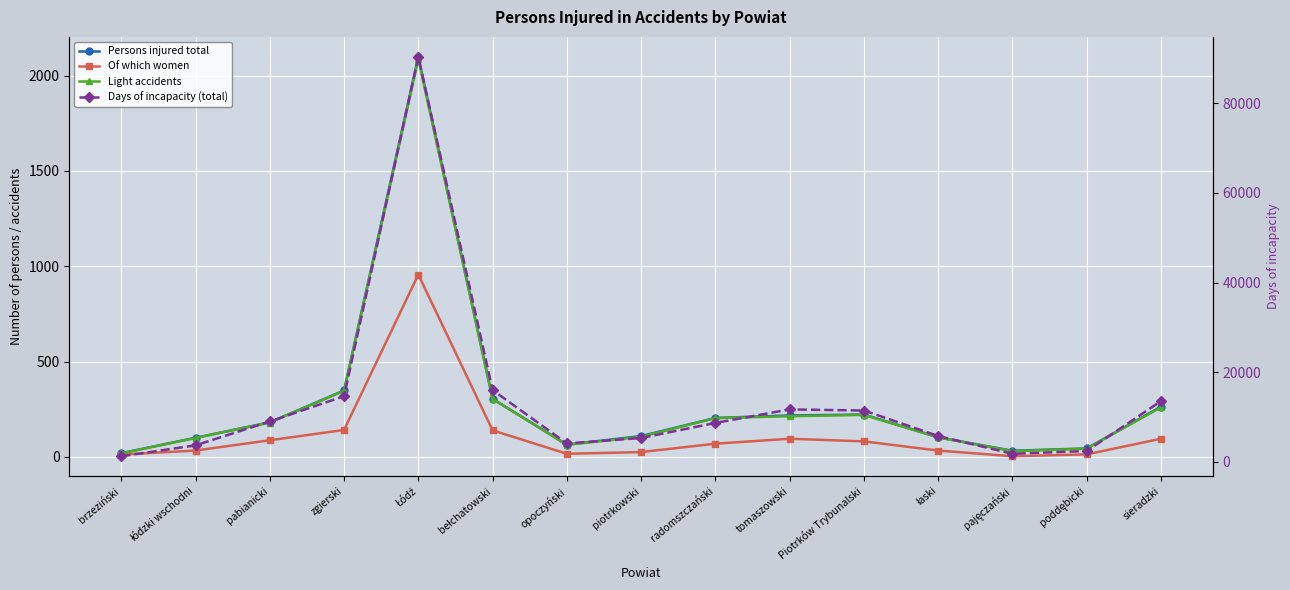

List the labels in order of Persons injured total value, largest first.

Łódź, zgierski, bełchatowski, sieradzki, Piotrków Trybunalski, tomaszowski, radomszczański, pabianicki, piotrkowski, łaski, łódzki wschodni, opoczyński, poddębicki, pajęczański, brzeziński